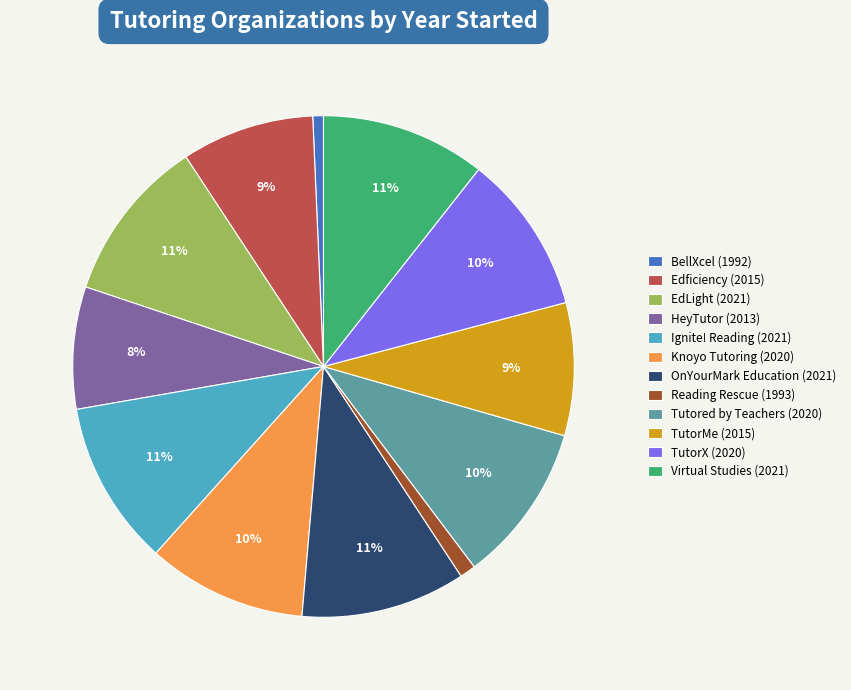

To the nearest percent, what is the difference between the Ignite! Reading (2021) and Edficiency (2015) slice percentages?

2%